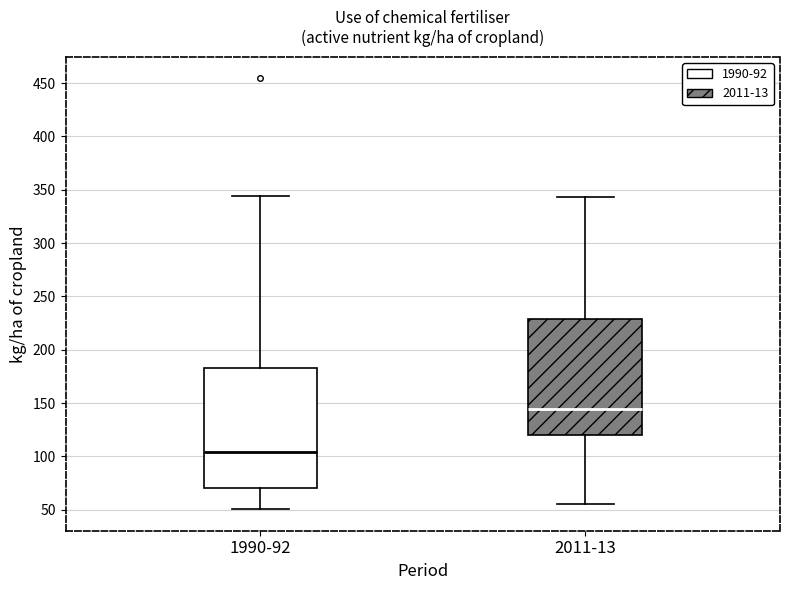

Reading left to right, read every box against the y-axis: the position of its median line, the range the box covers, and the ends of its whiskers. The values are not printed on the chart, so give them approximately, as read against the axis.

1990-92: median 105, box 70 to 185, whiskers 50 to 345
2011-13: median 145, box 120 to 230, whiskers 55 to 345